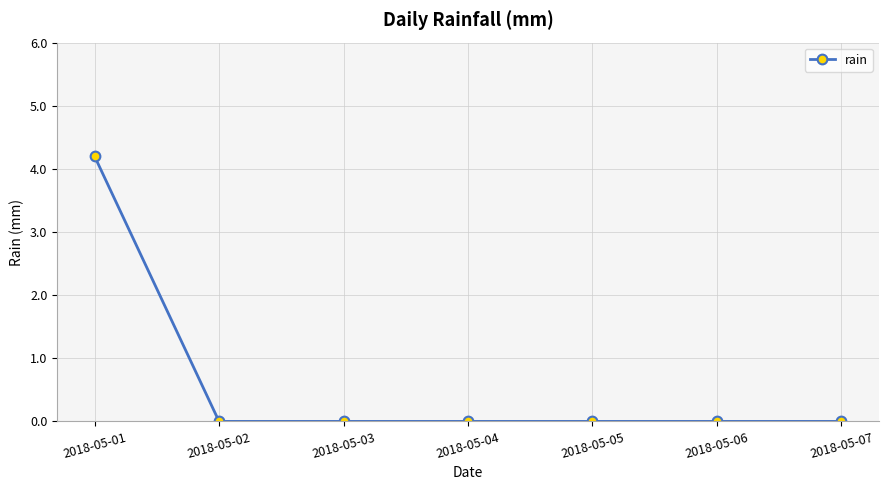

Which label corresponds to the largest value in the chart?

2018-05-01